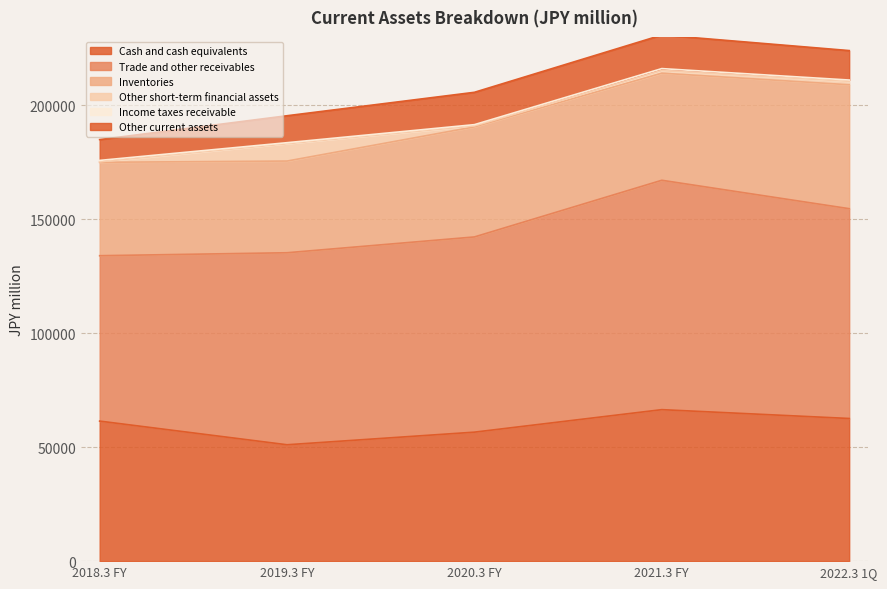

What is the difference between the highest and lowest values at Other current assets?

5592